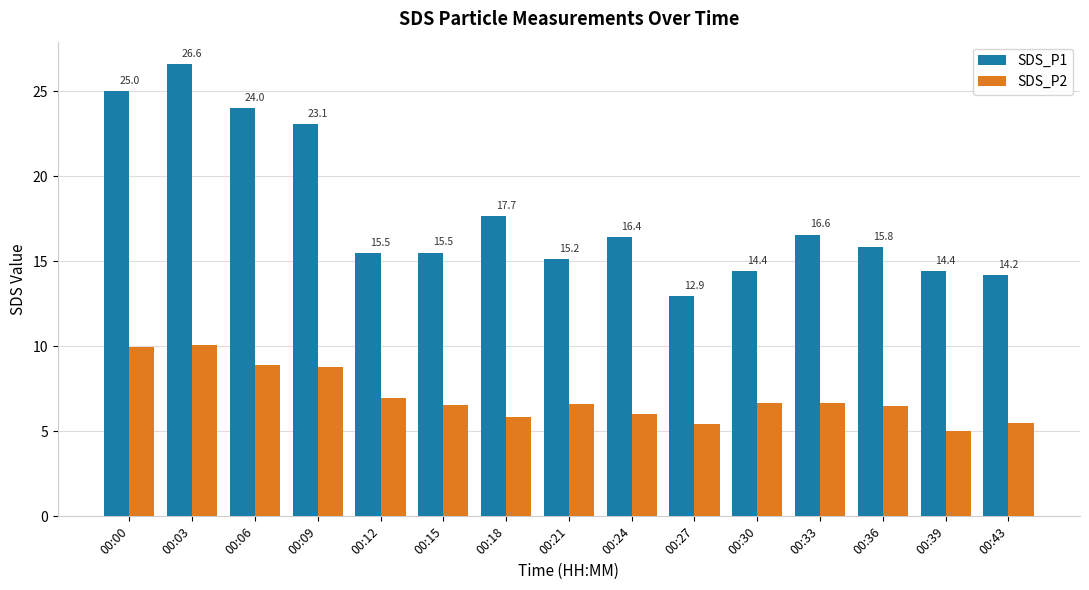

At which category is the sum across all series the highest?

00:03